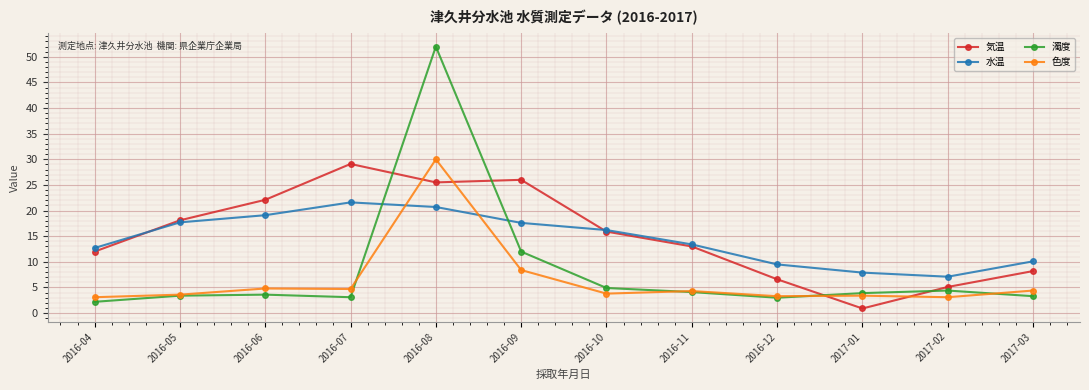

What position from the right is 2016-06?

10